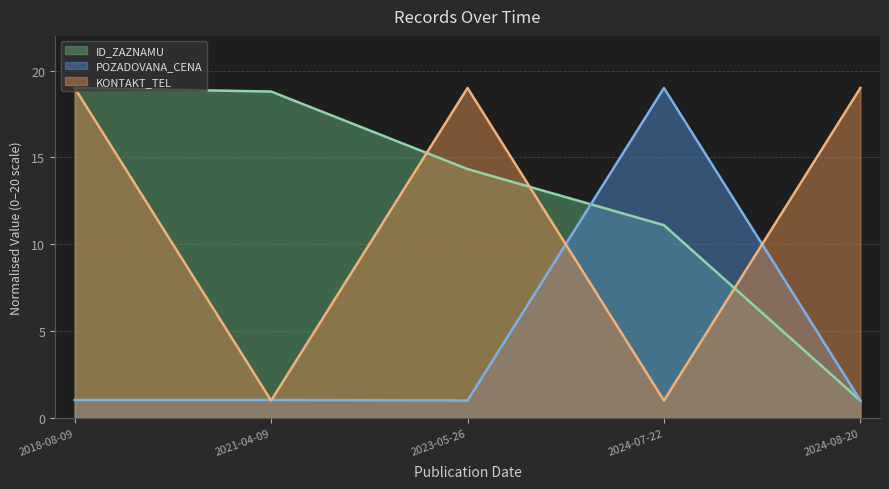

What is the minimum value for ID_ZAZNAMU?

1.0